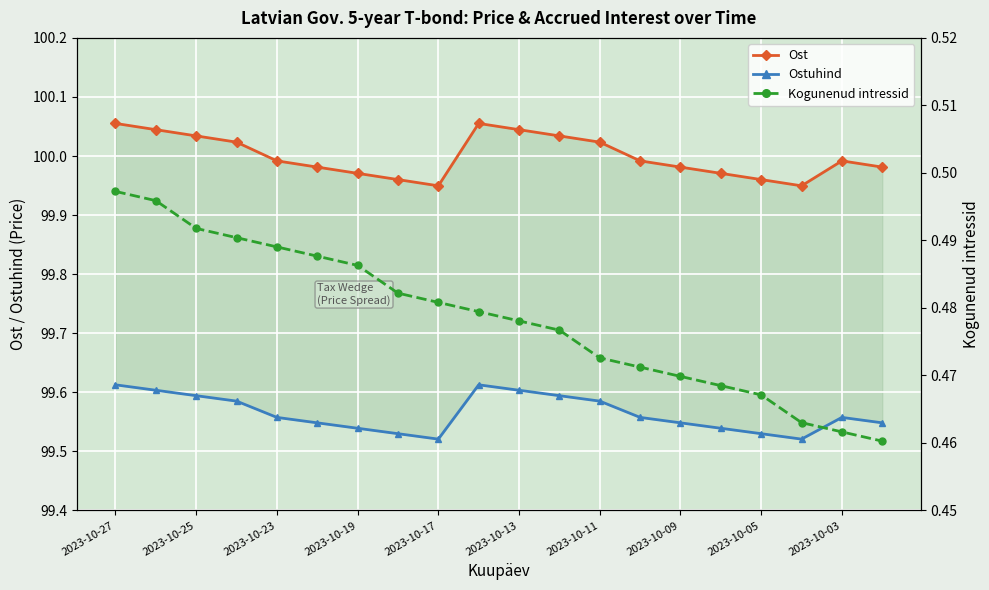

Is this an area chart (filled region under the line)?

No